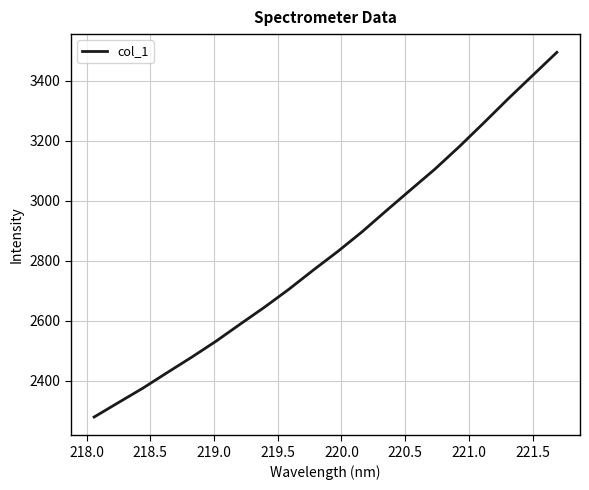

How many categories are shown in the chart?

20